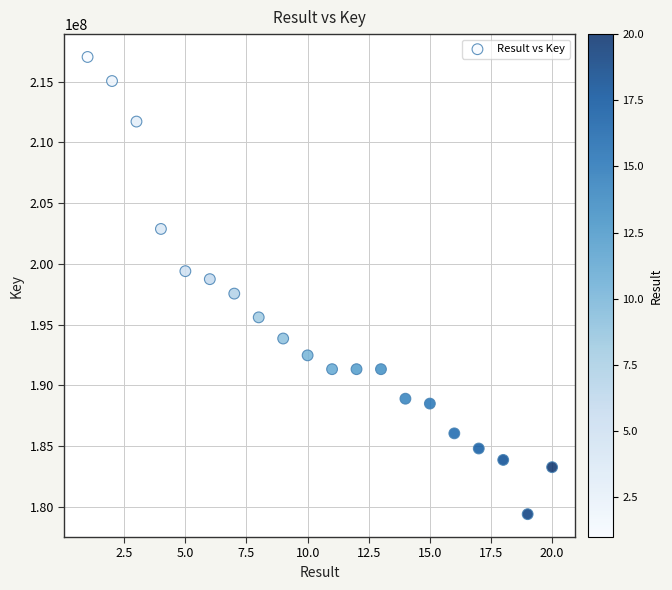

What is the range of Y values (max minus min)?

37633241